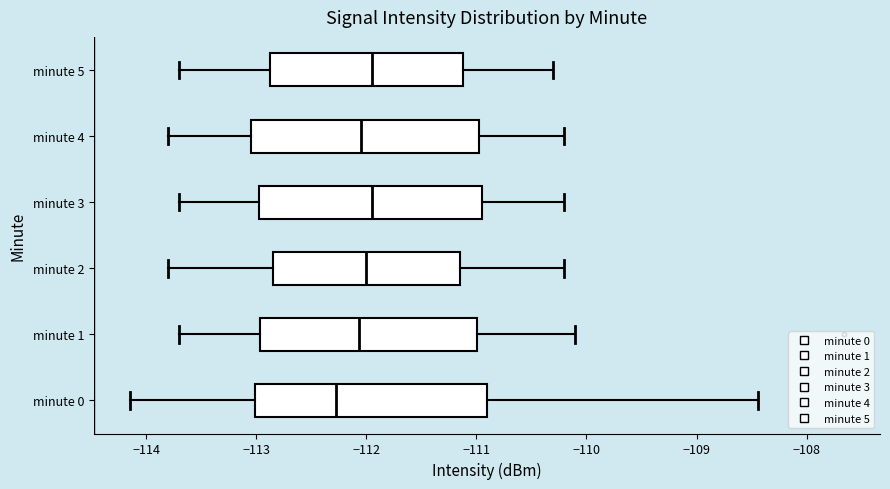

Where does the right whisker of the box for minute 2 end on the x-axis? The values are not printed on the chart, so give them approximately, as read against the axis.

-110.2